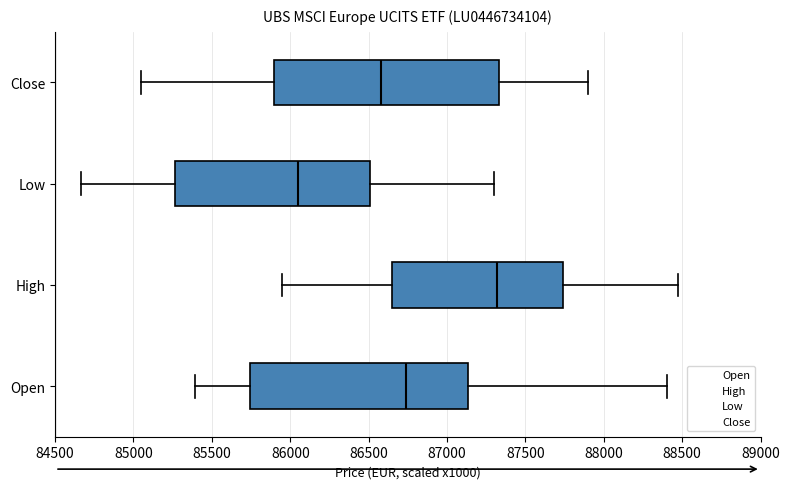

Which box's median line is the furthest to the right?

High